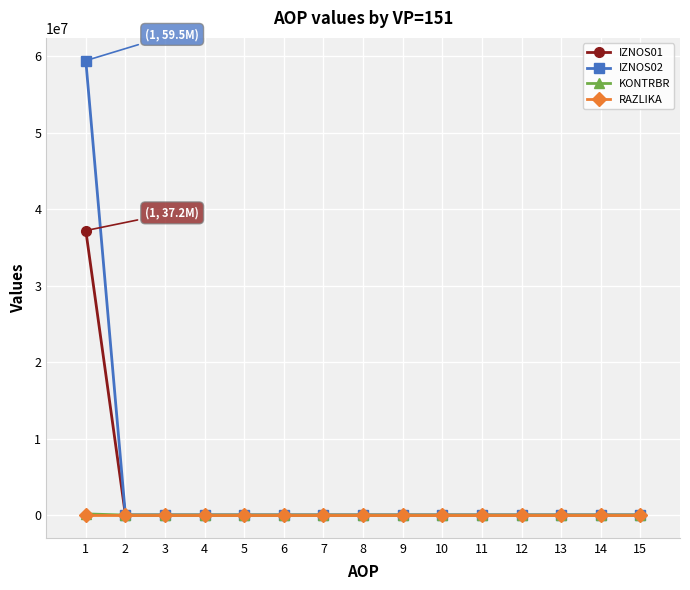

The value of IZNOS02 at 1 is 59455812.1. True or false?

True